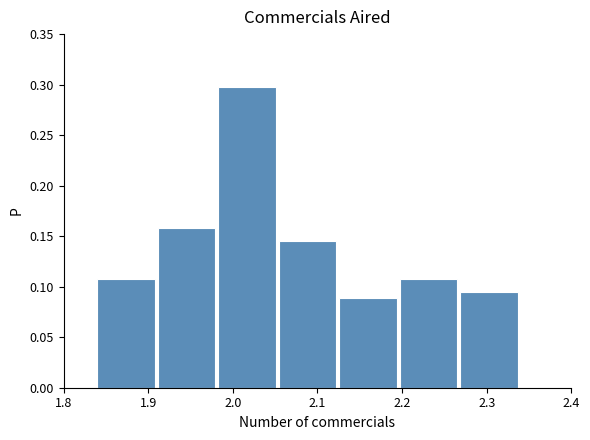

Reading left to right, list every bar in this chart as the range it spans on the x-axis followed by its height. Neither the bar edges nor the heights are printed on the chart, so give them approximately, as read against the axes.

1.84 to 1.91: 0.110
1.91 to 1.98: 0.160
1.98 to 2.05: 0.295
2.05 to 2.13: 0.145
2.13 to 2.20: 0.090
2.20 to 2.27: 0.110
2.27 to 2.34: 0.095